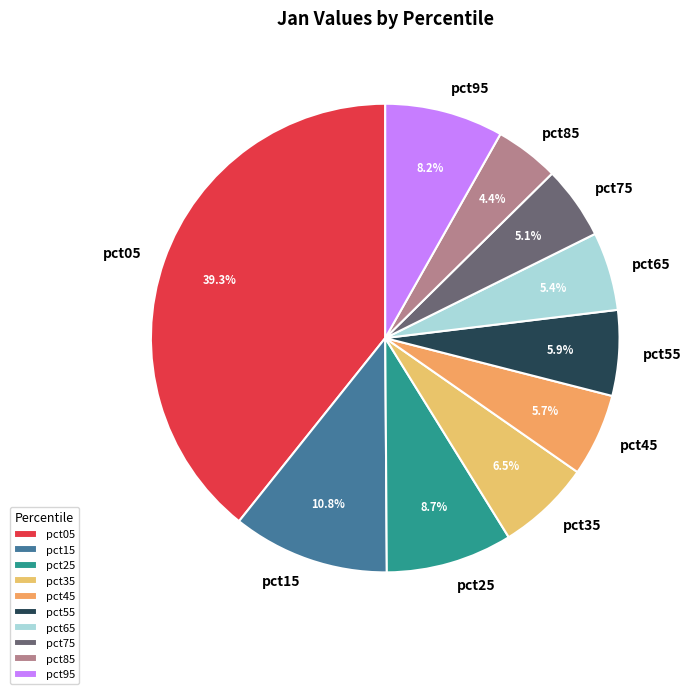

What percentage is the pct55 slice, to the nearest percent?

6%